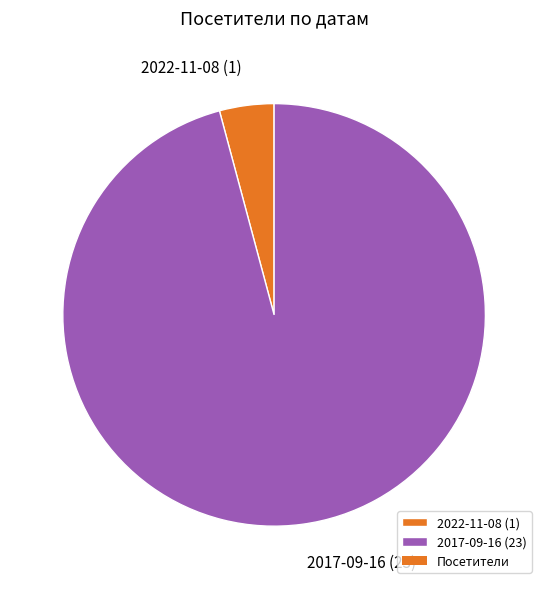

What is the ratio of the value at 2017-09-16 (23) to the value at 2022-11-08 (1)?

23.0